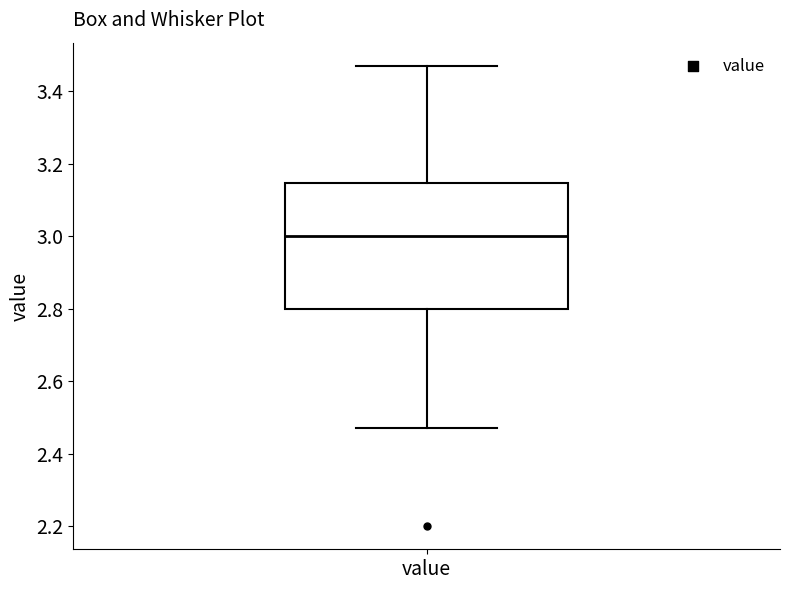

Where does the upper whisker of the box for value end on the y-axis? The values are not printed on the chart, so give them approximately, as read against the axis.

3.48